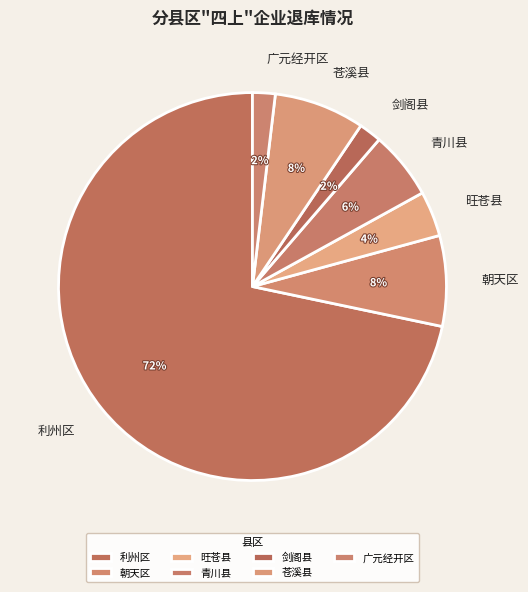

How many segments does this pie chart have?

7